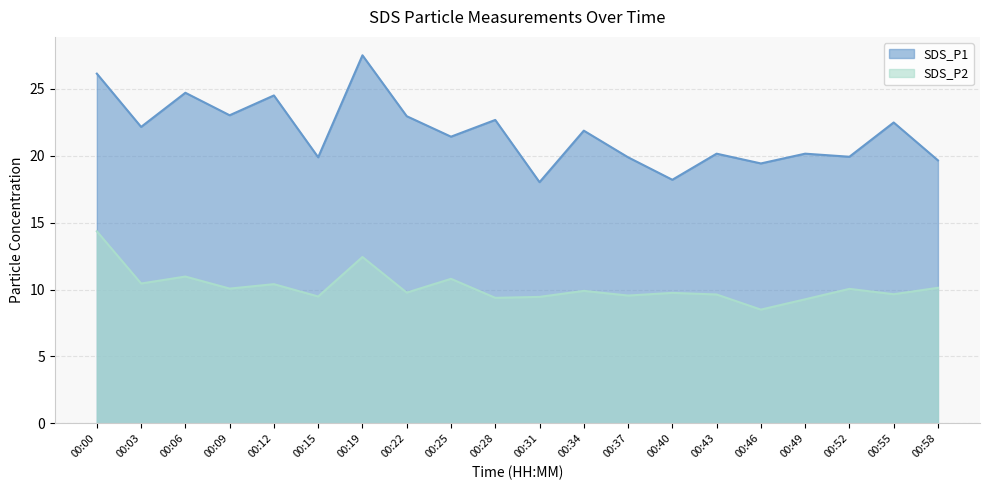

What is the average value of the SDS_P1 series?

21.7